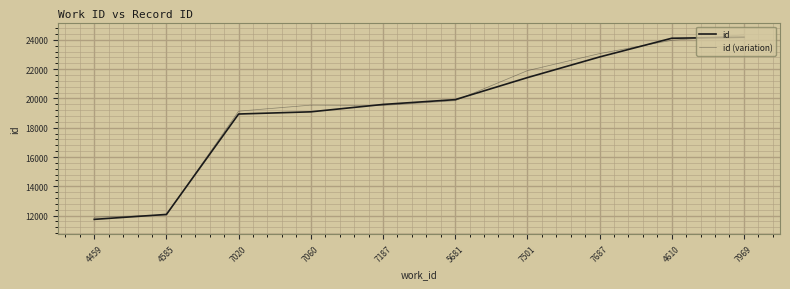

Is this an area chart (filled region under the line)?

No